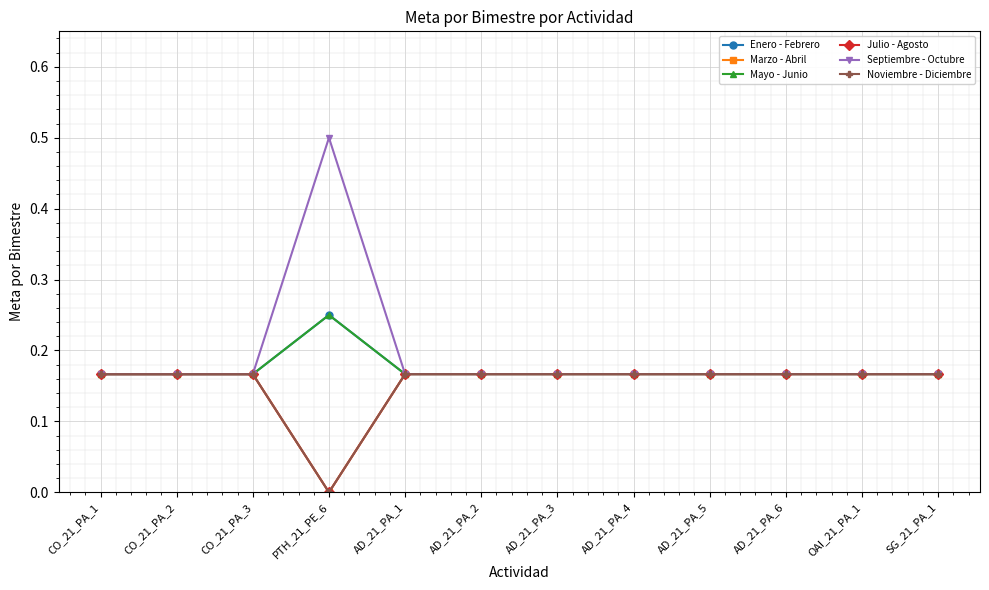

Reading left to right, extract all data points from this chart.

Enero - Febrero: CO_21_PA_1=0.2	CO_21_PA_2=0.2	CO_21_PA_3=0.2	PTH_21_PE_6=0.2	AD_21_PA_1=0.2	AD_21_PA_2=0.2	AD_21_PA_3=0.2	AD_21_PA_4=0.2	AD_21_PA_5=0.2	AD_21_PA_6=0.2	OAI_21_PA_1=0.2	SG_21_PA_1=0.2
Marzo - Abril: CO_21_PA_1=0.2	CO_21_PA_2=0.2	CO_21_PA_3=0.2	PTH_21_PE_6=0.0	AD_21_PA_1=0.2	AD_21_PA_2=0.2	AD_21_PA_3=0.2	AD_21_PA_4=0.2	AD_21_PA_5=0.2	AD_21_PA_6=0.2	OAI_21_PA_1=0.2	SG_21_PA_1=0.2
Mayo - Junio: CO_21_PA_1=0.2	CO_21_PA_2=0.2	CO_21_PA_3=0.2	PTH_21_PE_6=0.2	AD_21_PA_1=0.2	AD_21_PA_2=0.2	AD_21_PA_3=0.2	AD_21_PA_4=0.2	AD_21_PA_5=0.2	AD_21_PA_6=0.2	OAI_21_PA_1=0.2	SG_21_PA_1=0.2
Julio - Agosto: CO_21_PA_1=0.2	CO_21_PA_2=0.2	CO_21_PA_3=0.2	PTH_21_PE_6=0.0	AD_21_PA_1=0.2	AD_21_PA_2=0.2	AD_21_PA_3=0.2	AD_21_PA_4=0.2	AD_21_PA_5=0.2	AD_21_PA_6=0.2	OAI_21_PA_1=0.2	SG_21_PA_1=0.2
Septiembre - Octubre: CO_21_PA_1=0.2	CO_21_PA_2=0.2	CO_21_PA_3=0.2	PTH_21_PE_6=0.5	AD_21_PA_1=0.2	AD_21_PA_2=0.2	AD_21_PA_3=0.2	AD_21_PA_4=0.2	AD_21_PA_5=0.2	AD_21_PA_6=0.2	OAI_21_PA_1=0.2	SG_21_PA_1=0.2
Noviembre - Diciembre: CO_21_PA_1=0.2	CO_21_PA_2=0.2	CO_21_PA_3=0.2	PTH_21_PE_6=0.0	AD_21_PA_1=0.2	AD_21_PA_2=0.2	AD_21_PA_3=0.2	AD_21_PA_4=0.2	AD_21_PA_5=0.2	AD_21_PA_6=0.2	OAI_21_PA_1=0.2	SG_21_PA_1=0.2